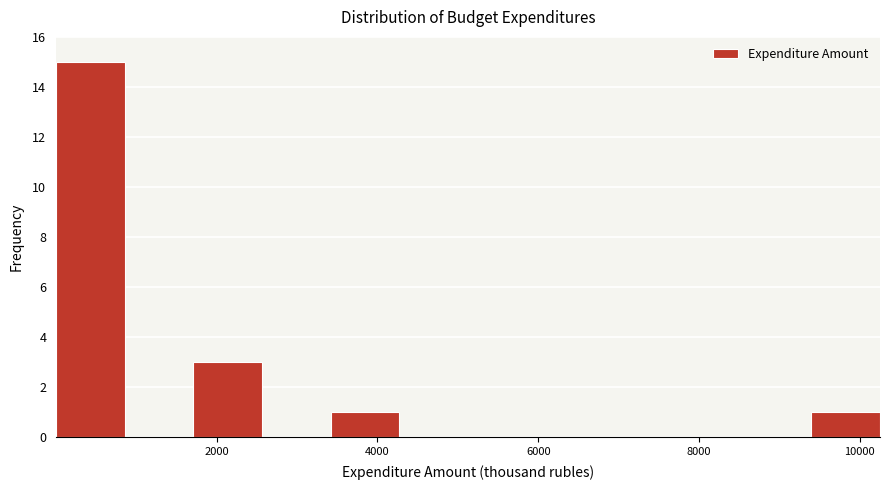

Reading left to right, transcribe this chart: for each bar, give the range it covers on the x-axis and its height. Neither the bar edges nor the heights are printed on the chart, so give them approximately, as read against the axes.

0 to 800: 15
800 to 1800: 0
1800 to 2600: 3
2600 to 3400: 0
3400 to 4200: 1
4200 to 5200: 0
5200 to 6000: 0
6000 to 6800: 0
6800 to 7600: 0
7600 to 8600: 0
8600 to 9400: 0
9400 to 10200: 1